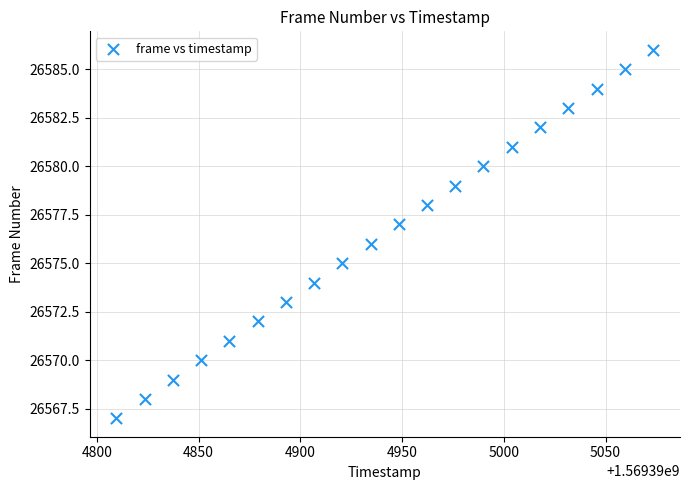

What is the range of Y values (max minus min)?

19